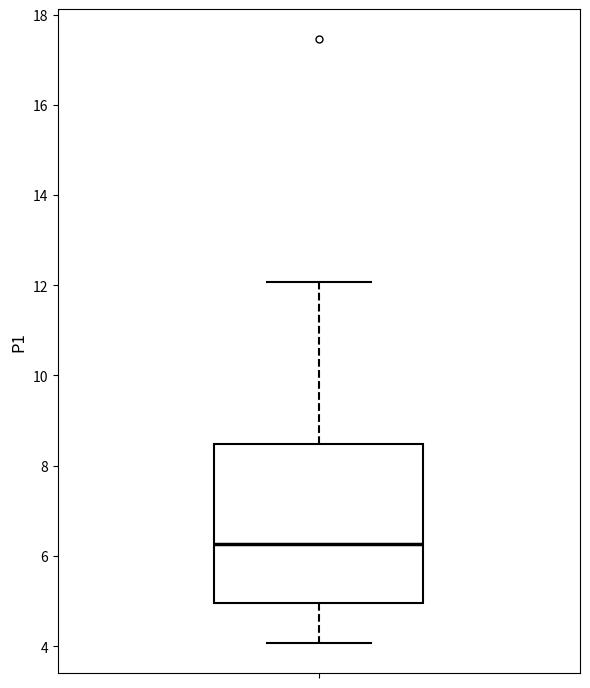

Transcribe this box plot: give where the median line is, the range the box spans, and where the two whiskers end, as read against the y-axis. The values are not printed on the chart, so give them approximately, as read against the axis.

median 6.2, box 5.0 to 8.4, whiskers 4.0 to 12.0